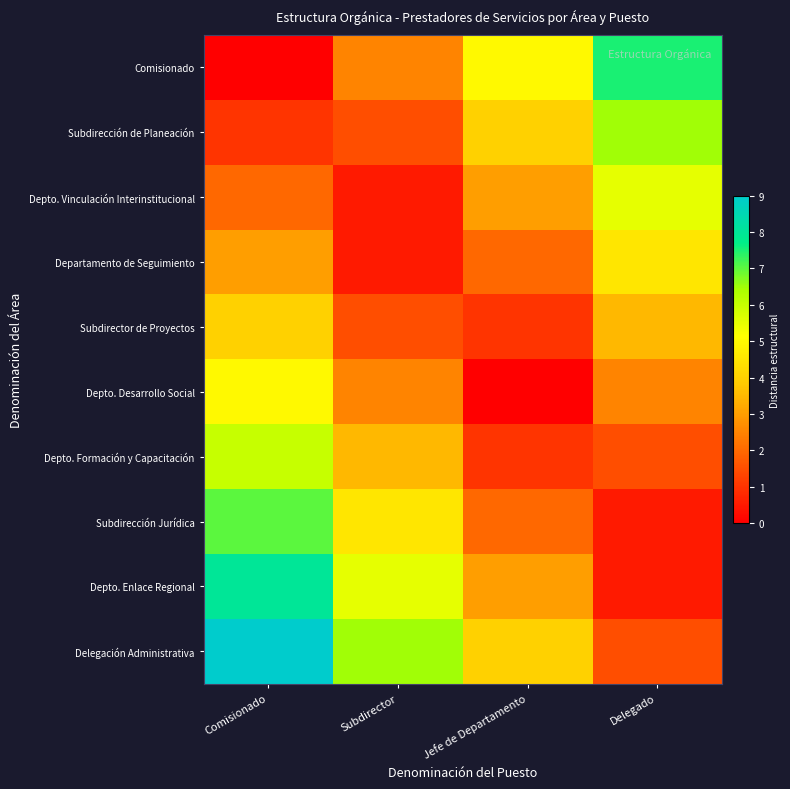

Reading left to right, what are all the values shown in this chart?

Comisionado: Comisionado=0.0	Subdirector=2.5	Jefe de Departamento=5.0	Delegado=7.5
Subdirección de Planeación: Comisionado=1.0	Subdirector=1.5	Jefe de Departamento=4.0	Delegado=6.5
Depto. Vinculación Interinstitucional: Comisionado=2.0	Subdirector=0.5	Jefe de Departamento=3.0	Delegado=5.5
Departamento de Seguimiento: Comisionado=3.0	Subdirector=0.5	Jefe de Departamento=2.0	Delegado=4.5
Subdirector de Proyectos: Comisionado=4.0	Subdirector=1.5	Jefe de Departamento=1.0	Delegado=3.5
Depto. Desarrollo Social: Comisionado=5.0	Subdirector=2.5	Jefe de Departamento=0.0	Delegado=2.5
Depto. Formación y Capacitación: Comisionado=6.0	Subdirector=3.5	Jefe de Departamento=1.0	Delegado=1.5
Subdirección Jurídica: Comisionado=7.0	Subdirector=4.5	Jefe de Departamento=2.0	Delegado=0.5
Depto. Enlace Regional: Comisionado=8.0	Subdirector=5.5	Jefe de Departamento=3.0	Delegado=0.5
Delegación Administrativa: Comisionado=9.0	Subdirector=6.5	Jefe de Departamento=4.0	Delegado=1.5